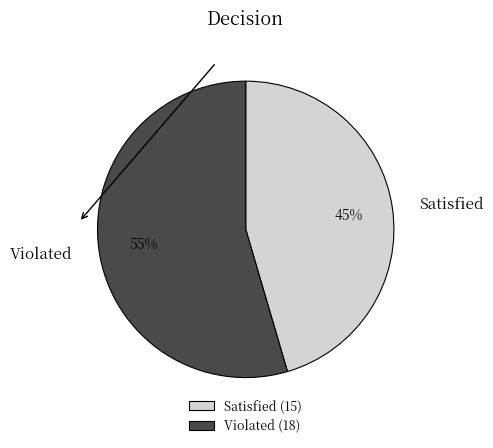

Do Satisfied and Violated together represent more than half of the pie?

Yes